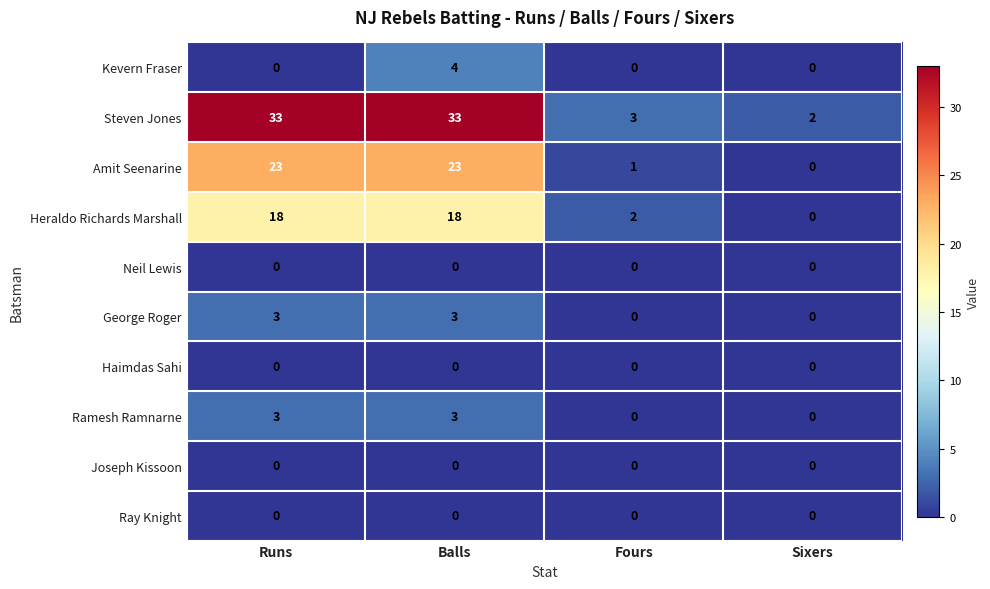

How many categories are shown in the chart?

4